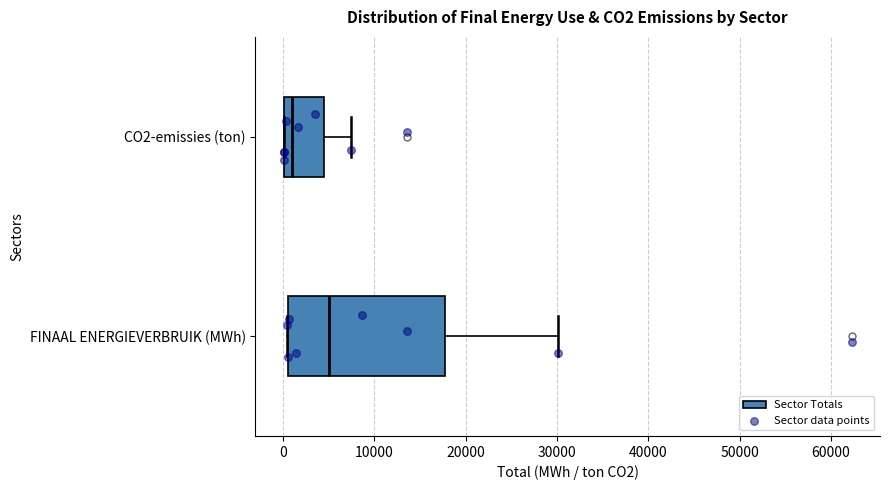

Reading bottom to top, transcribe this box plot: for each box, give where its median line is, the range the box spans, and where its two whiskers end, as read against the x-axis. The values are not printed on the chart, so give them approximately, as read against the axis.

FINAAL ENERGIEVERBRUIK (MWh): median 5000, box 1000 to 18000, whiskers 0 to 30000
CO2-emissies (ton): median 1000, box 0 to 4000, whiskers 0 to 7000